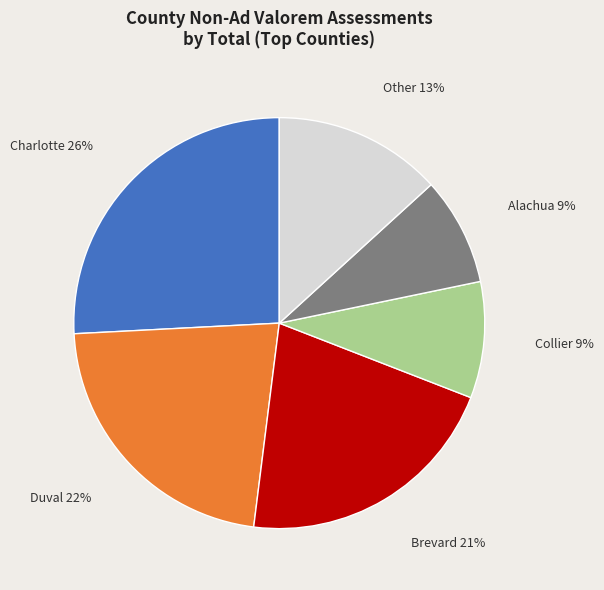

Do Alachua and Collier together represent more than half of the pie?

No